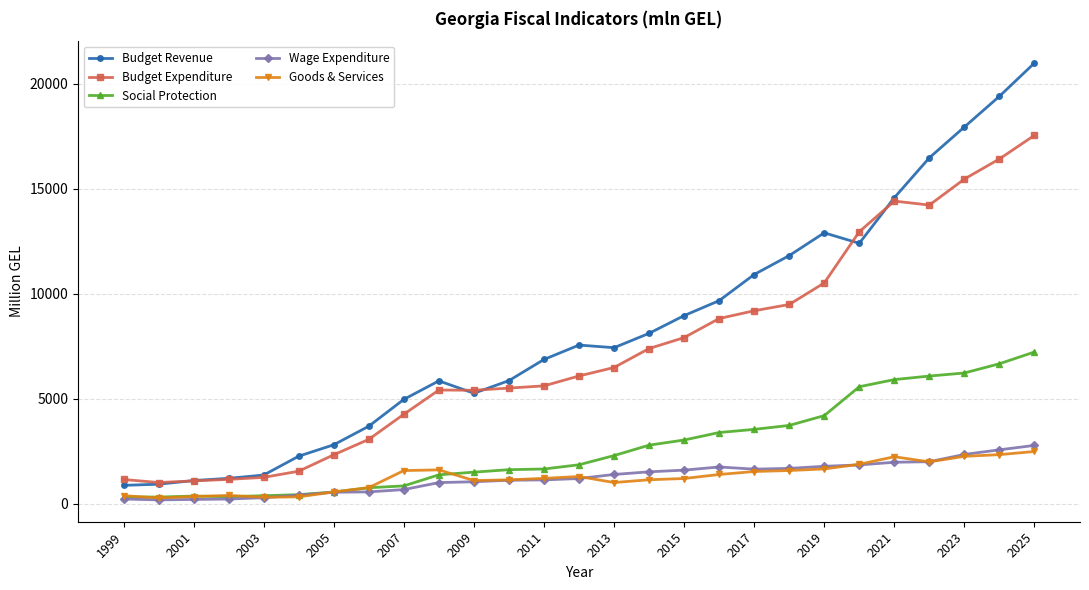

What is the maximum value for Budget Expenditure?

17551.0